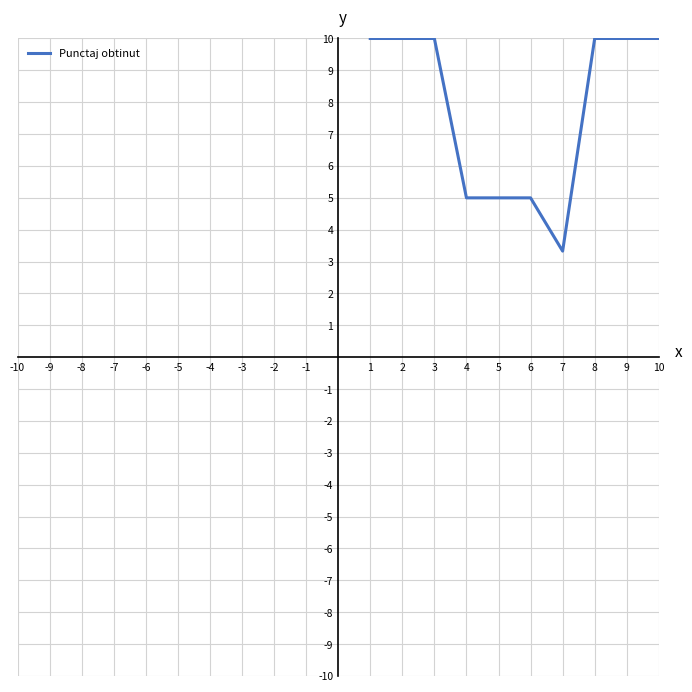

How many lines are shown in the chart?

1